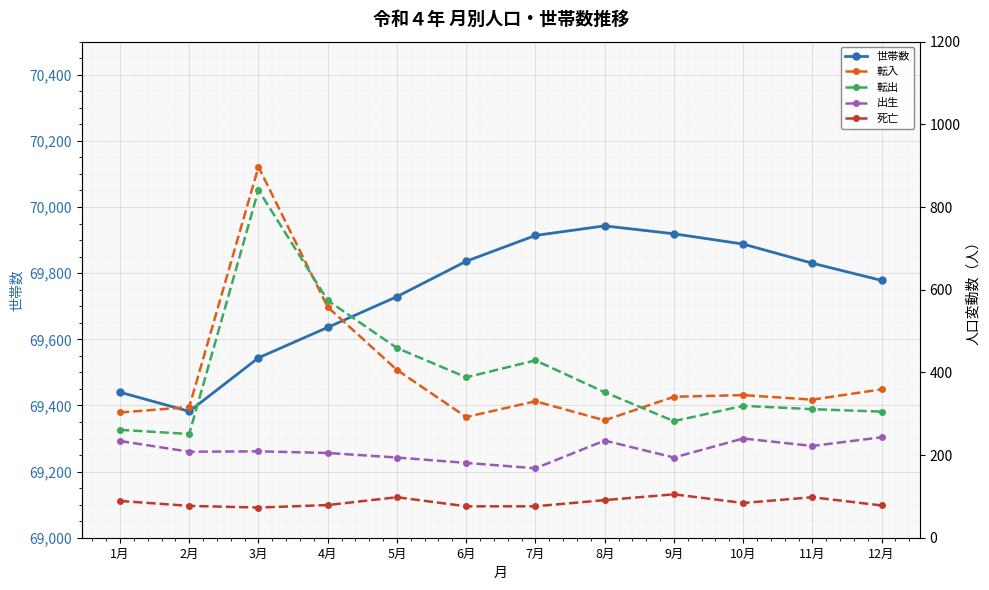

What value does the 転入 series have at 8月, to the nearest 10?

280